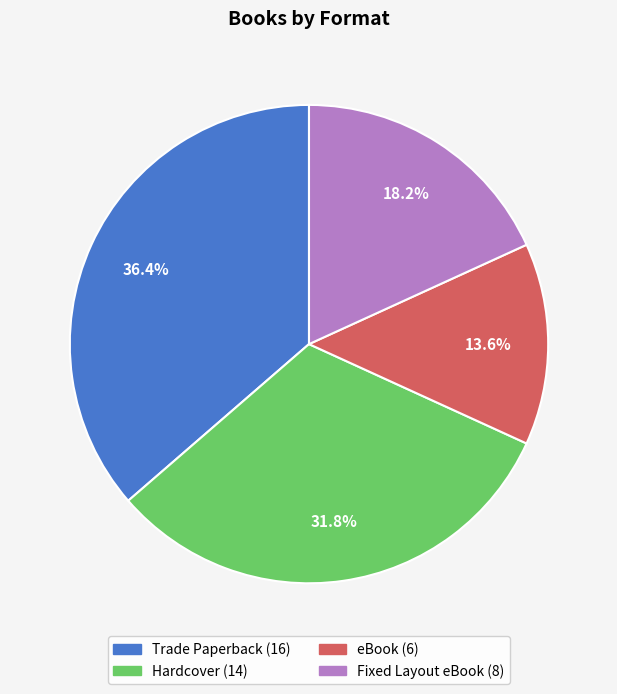

Rank the categories by value from lowest to highest.

eBook, Fixed Layout eBook, Hardcover, Trade Paperback